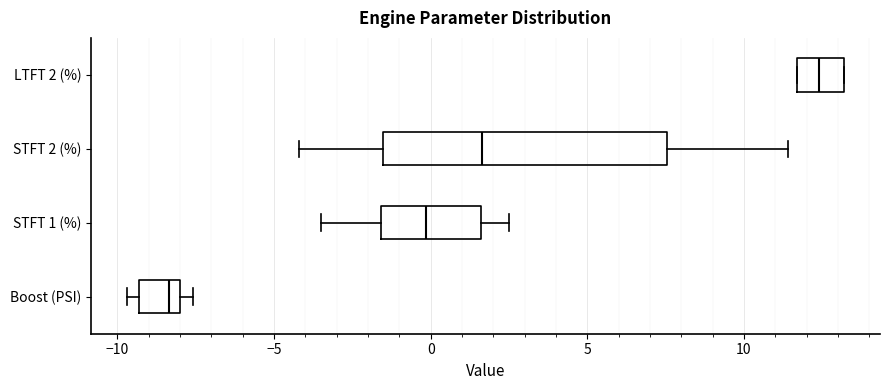

Reading bottom to top, transcribe this box plot: for each box, give where its median line is, the range the box spans, and where its two whiskers end, as read against the x-axis. The values are not printed on the chart, so give them approximately, as read against the axis.

Boost (PSI): median -8.5, box -9.5 to -8.0, whiskers -9.5 (just left of the box's left edge) to -7.5
STFT 1 (%): median 0.0, box -1.5 to 1.5, whiskers -3.5 to 2.5
STFT 2 (%): median 1.5, box -1.5 to 7.5, whiskers -4.0 to 11.5
LTFT 2 (%): median 12.5, box 11.5 to 13.0, whiskers 11.5 to 13.0